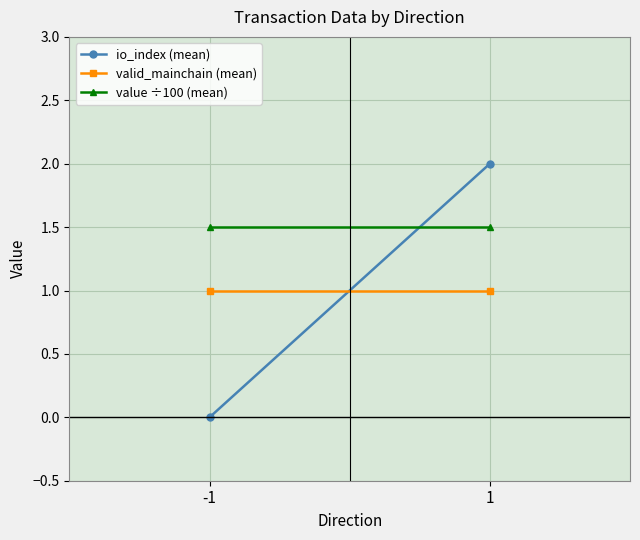

What is the value of the valid_mainchain (mean) point at the 1st from the left?

1.0